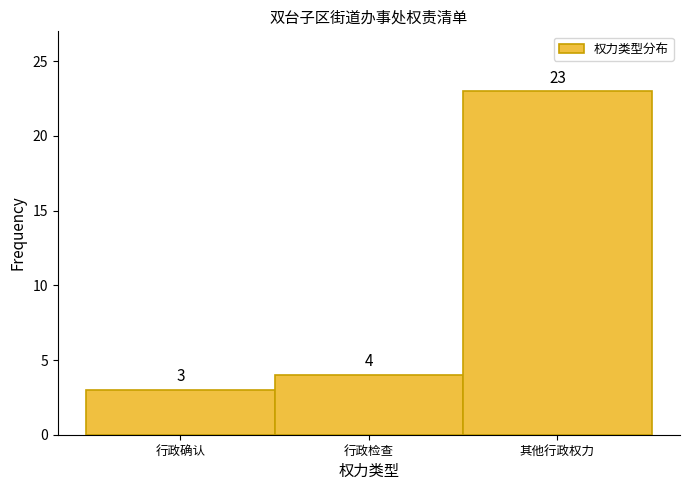

Reading left to right, extract all data points from this chart.

行政确认=3	行政检查=4	其他行政权力=23